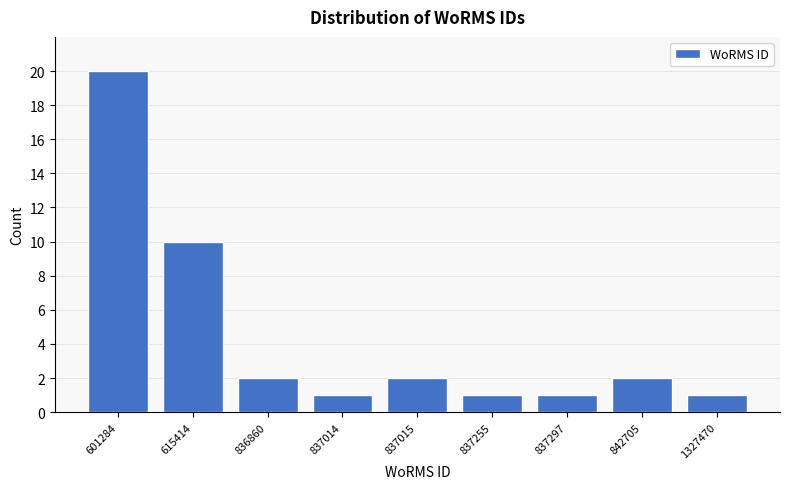

Reading right to left, transcribe all the data shown in this chart.

1327470=1	842705=2	837297=1	837255=1	837015=2	837014=1	836860=2	615414=10	601284=20